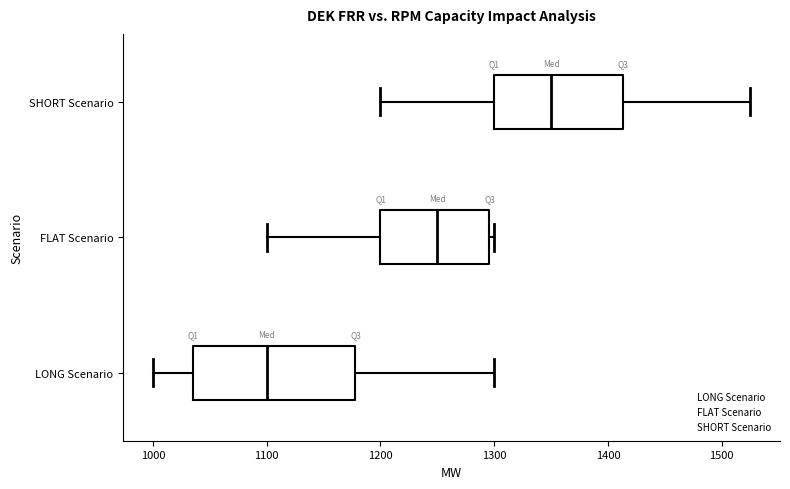

Which box's median line is the furthest to the right?

SHORT Scenario